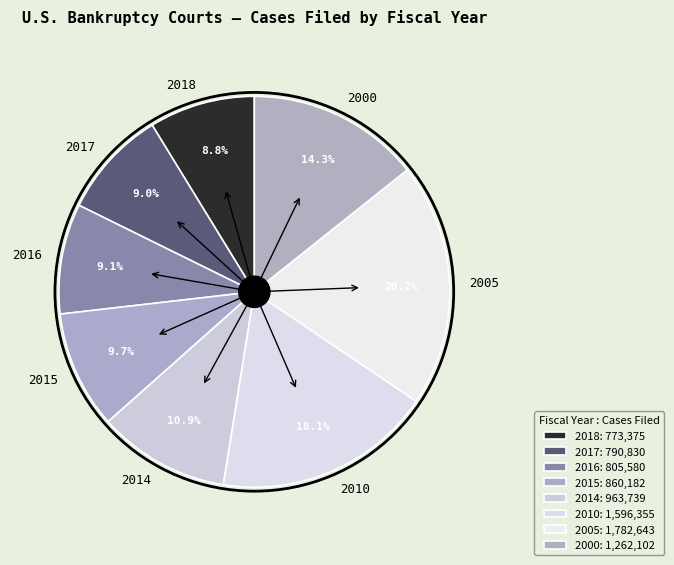

To the nearest percent, what percentage of the pie is 2000?

14%